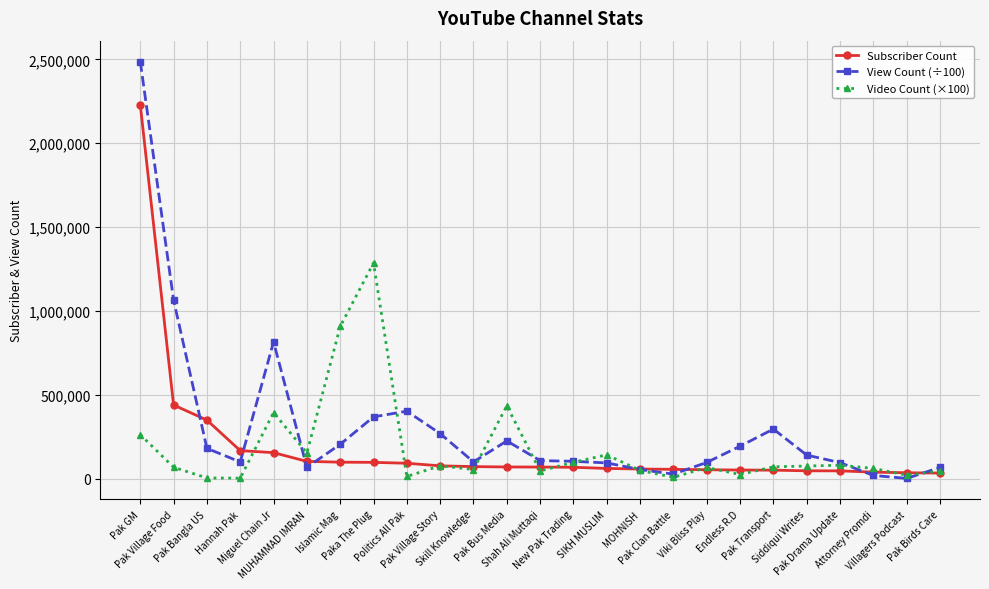

What is the average value of the View Count (÷100) series?

304076.5